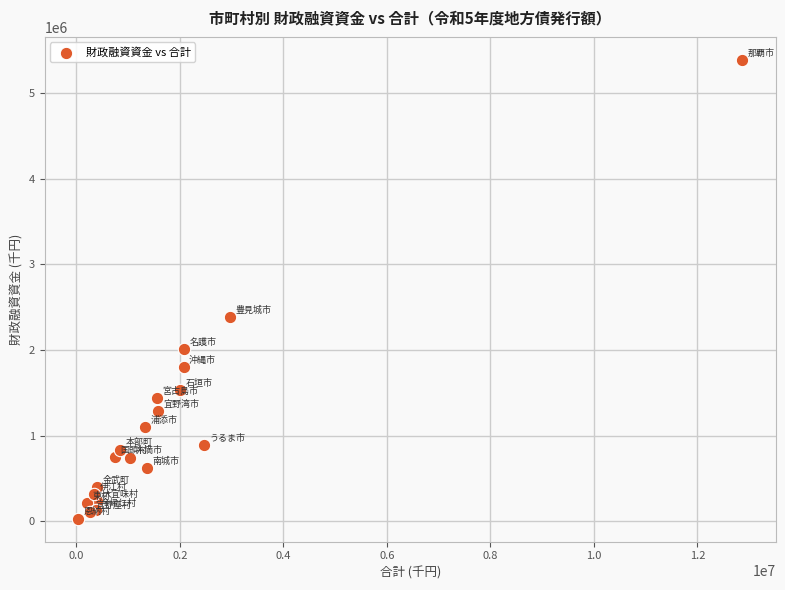

What Y value in the scatter plot is closest to 2708337?

2379915